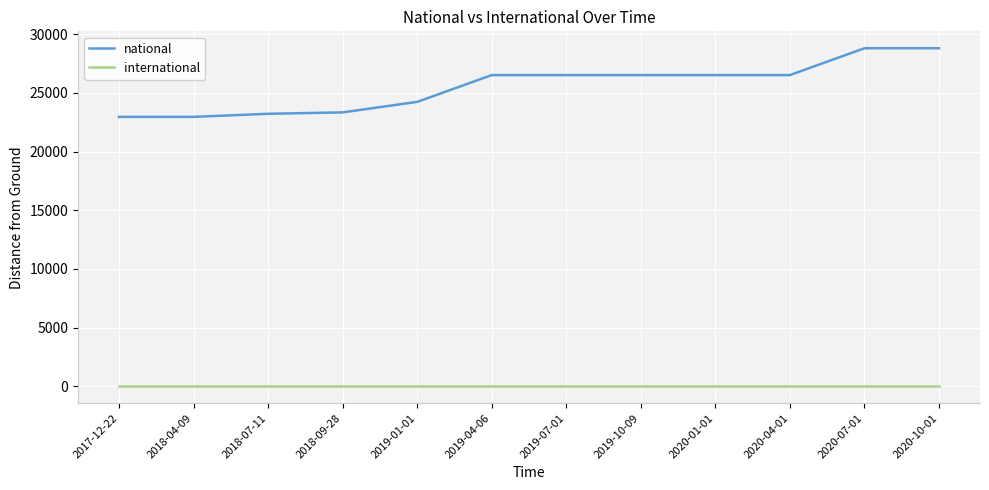

Is the value of international at 2018-04-09 greater than the value of national at 2018-04-09?

No